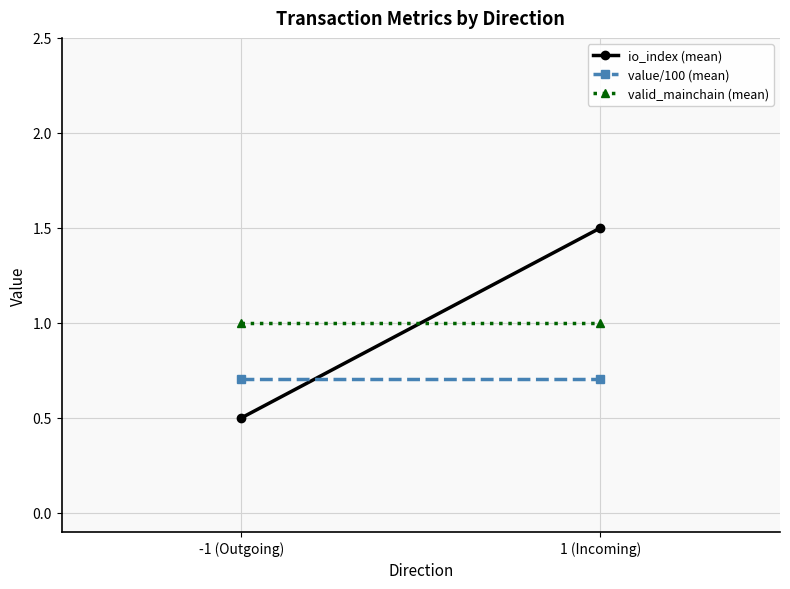

List the labels in order of valid_mainchain (mean) value, largest first.

-1 (Outgoing), 1 (Incoming)